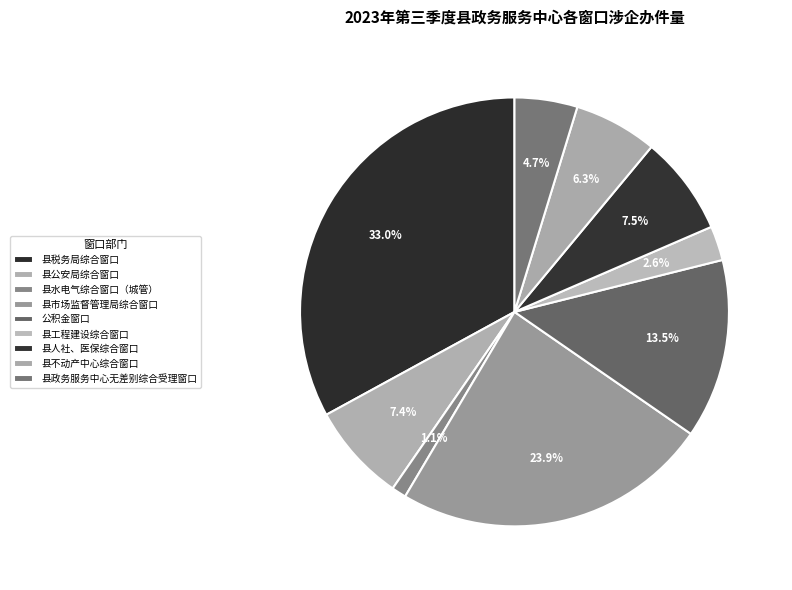

What percentage is the 县市场监督管理局综合窗口 slice, to the nearest percent?

24%